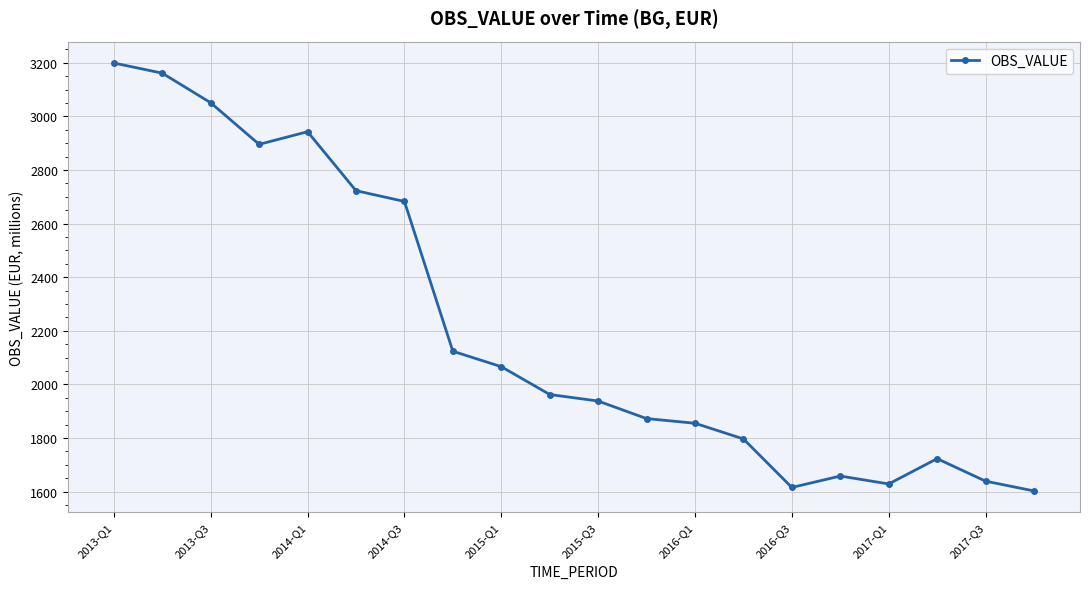

True or false: the data has more than 1 interior local peaks.

True